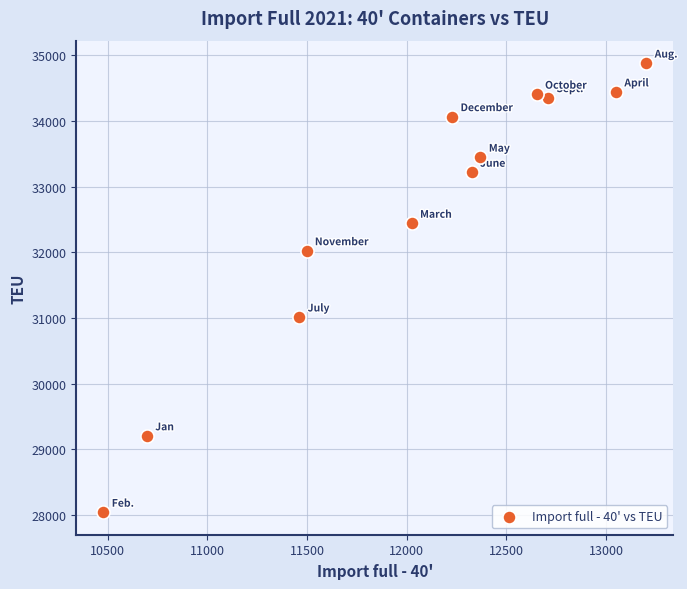

What is the average Y value?

32627